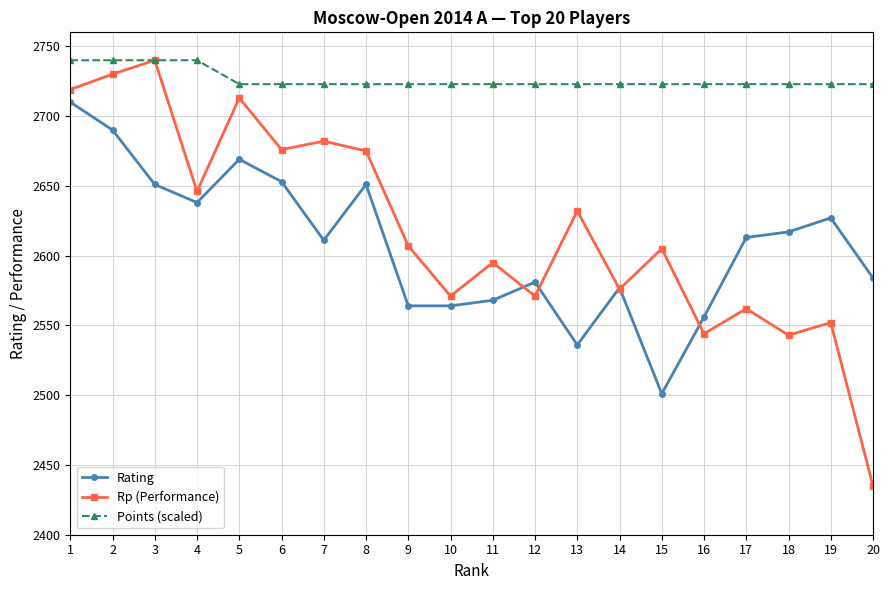

Where does the Rp (Performance) series first go above 2607?

1